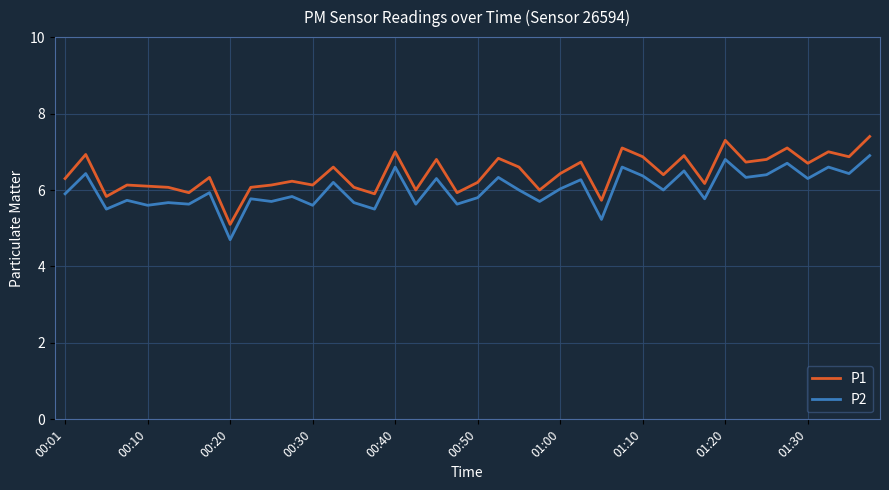

True or false: P2 and P1 cross at least once.

False